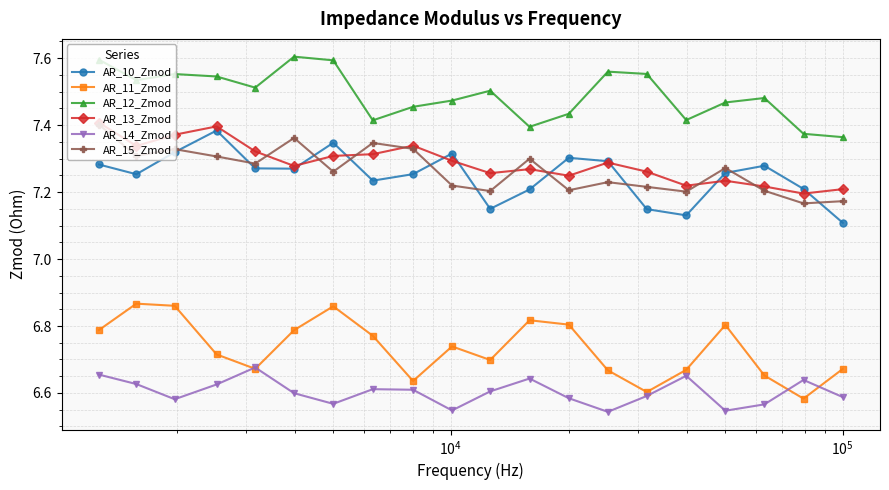

How many AR_11_Zmod values are between 6 and 7?

20